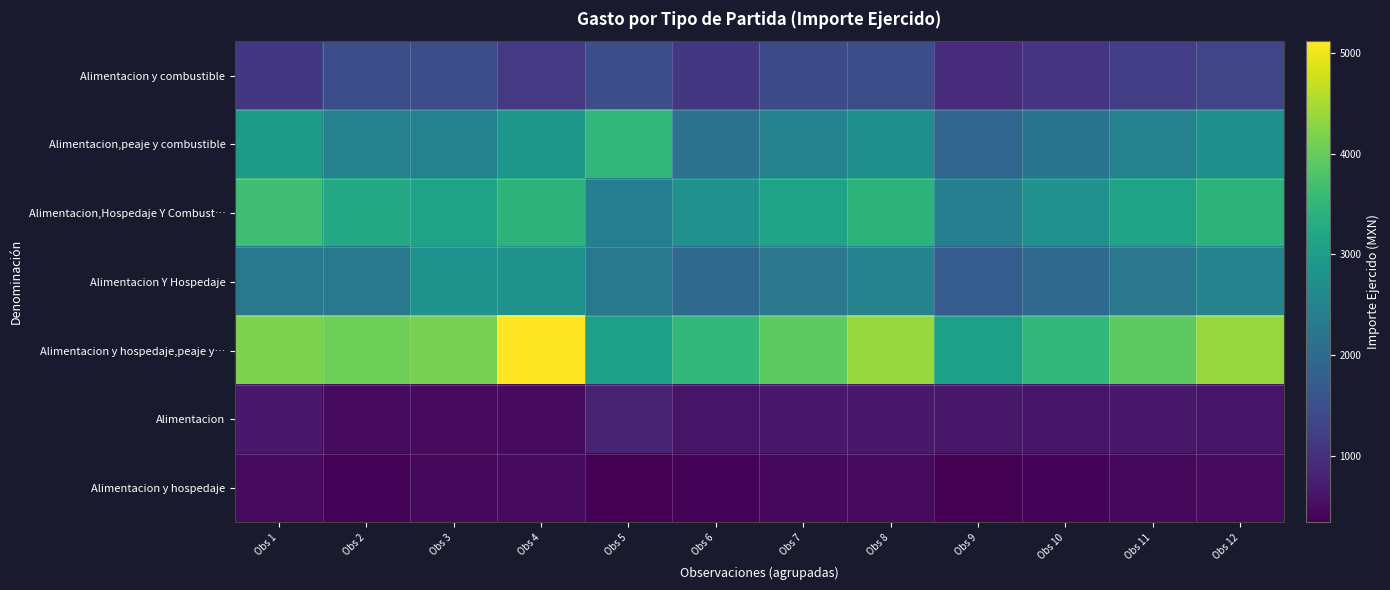

At which category does the chart reach its minimum across all series?

Obs 5